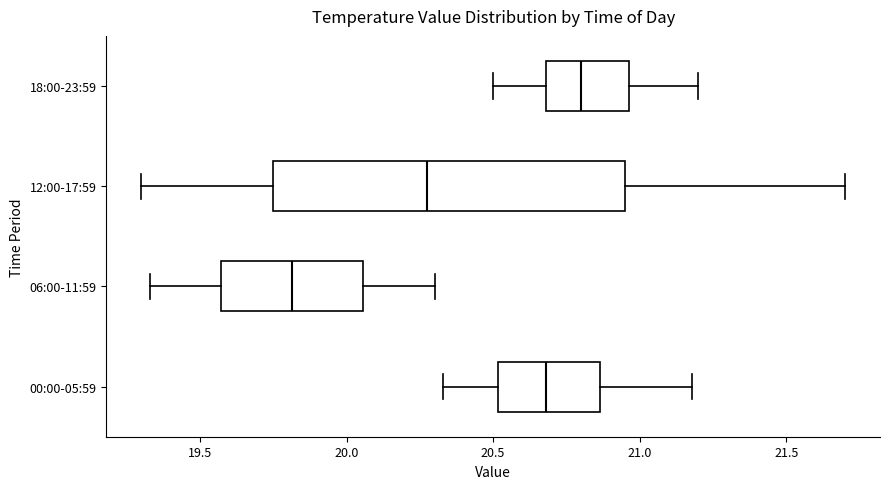

Which box's median line is the furthest to the left?

06:00-11:59